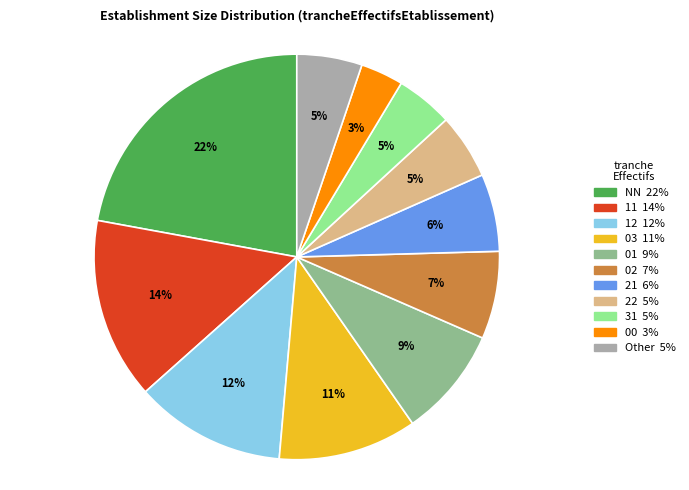

To the nearest percent, what is the difference between the largest and smallest slice percentages?

19%